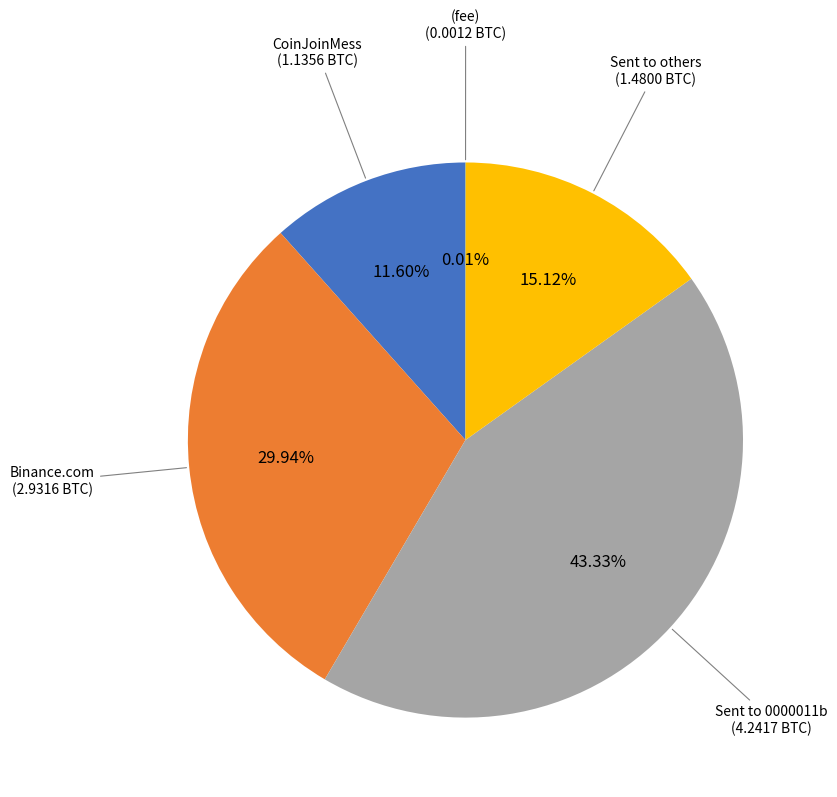

Is there any slice that represents more than half of the pie?

No